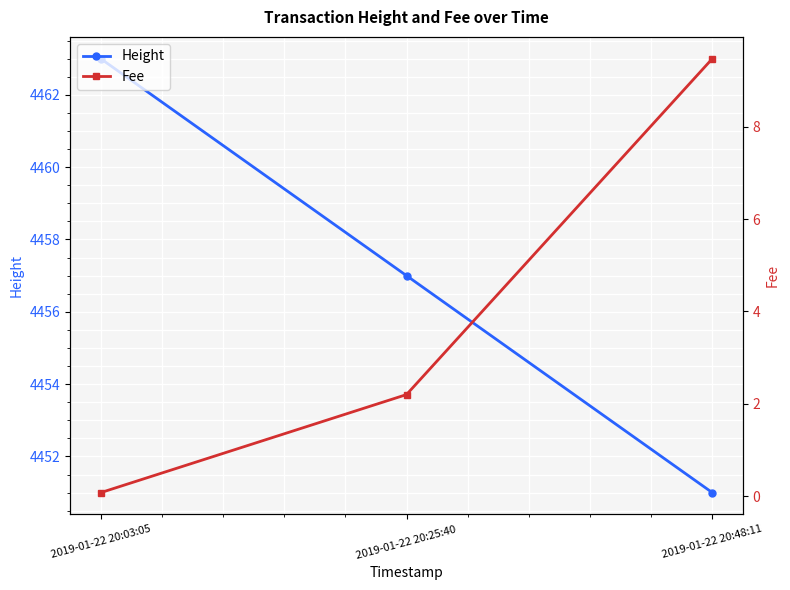

Which category has the lowest value in the Fee series?

2019-01-22 20:03:05